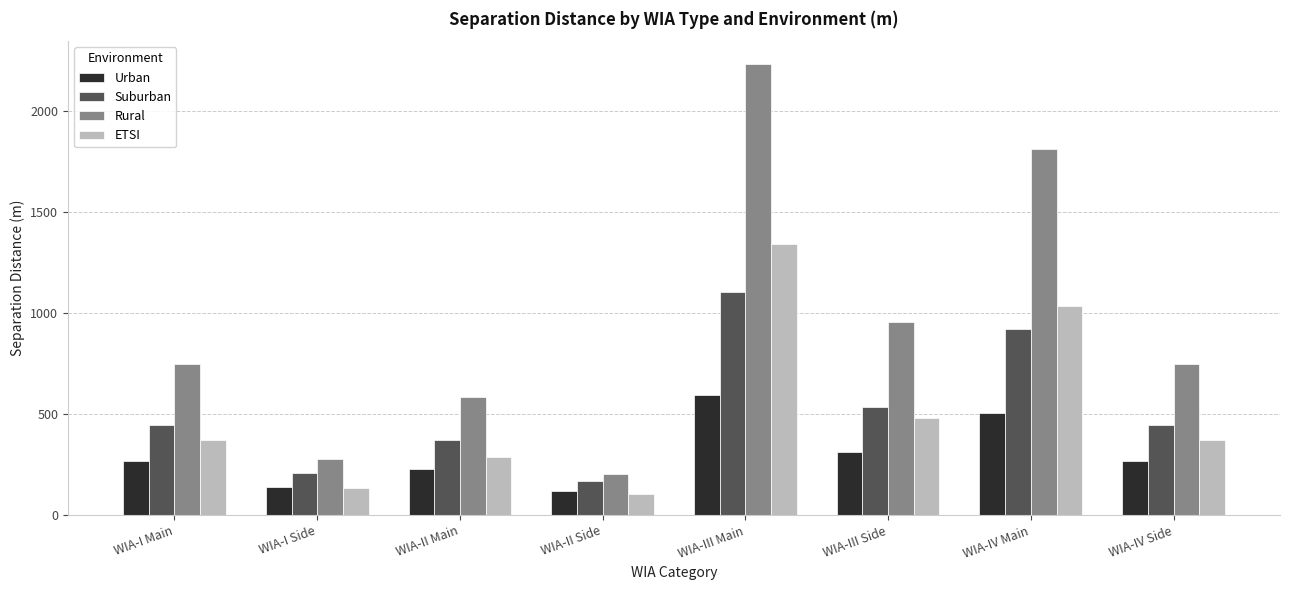

List the series in order of their peak value, lowest first.

Urban, Suburban, ETSI, Rural